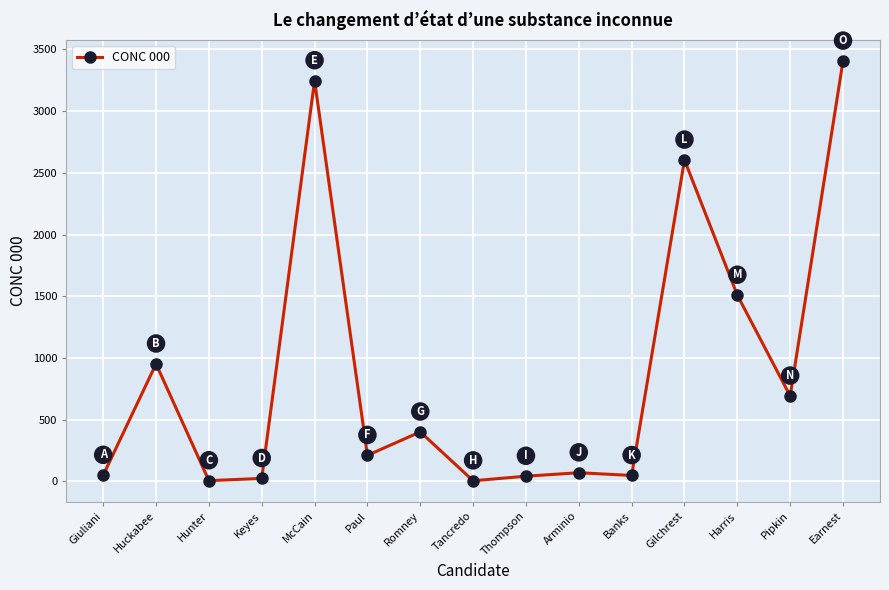

What is the change in value from Paul to Romney?

+190